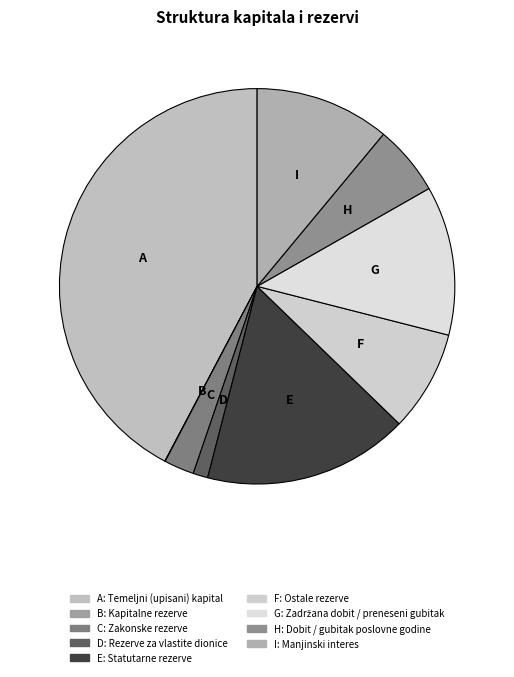

Count the number of slices in the pie.

9